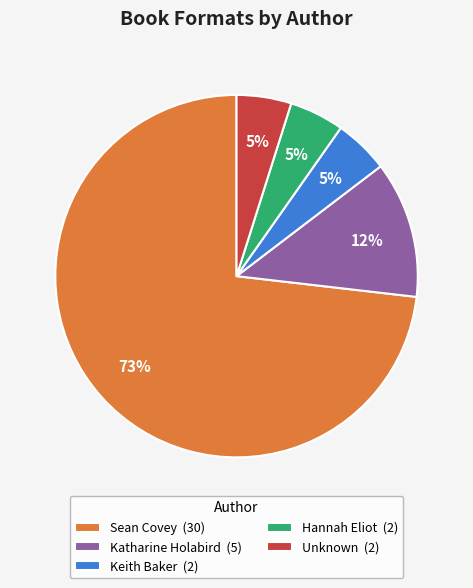

Which category has the biggest portion of the pie?

Sean Covey (30)